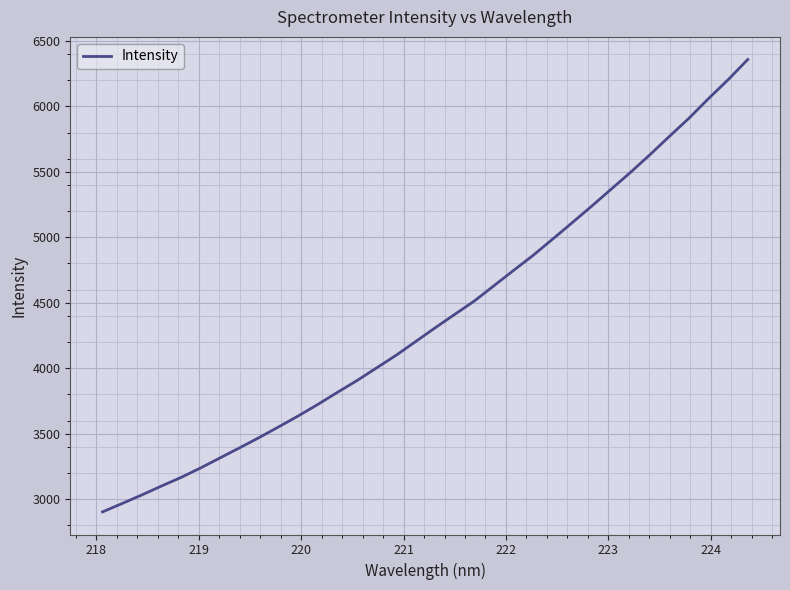

What is the maximum value shown in the chart?

6358.6